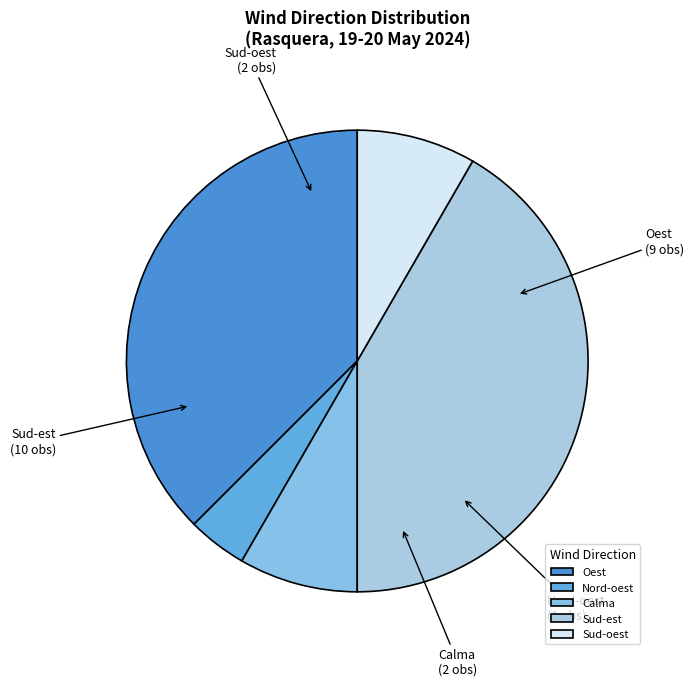

Is there any slice that represents more than half of the pie?

No